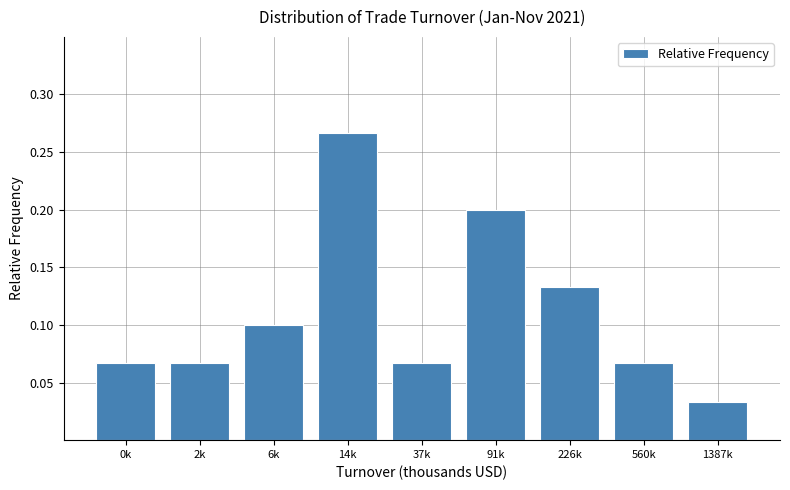

The chart shows a value of 0.1 at 560k. True or false?

True